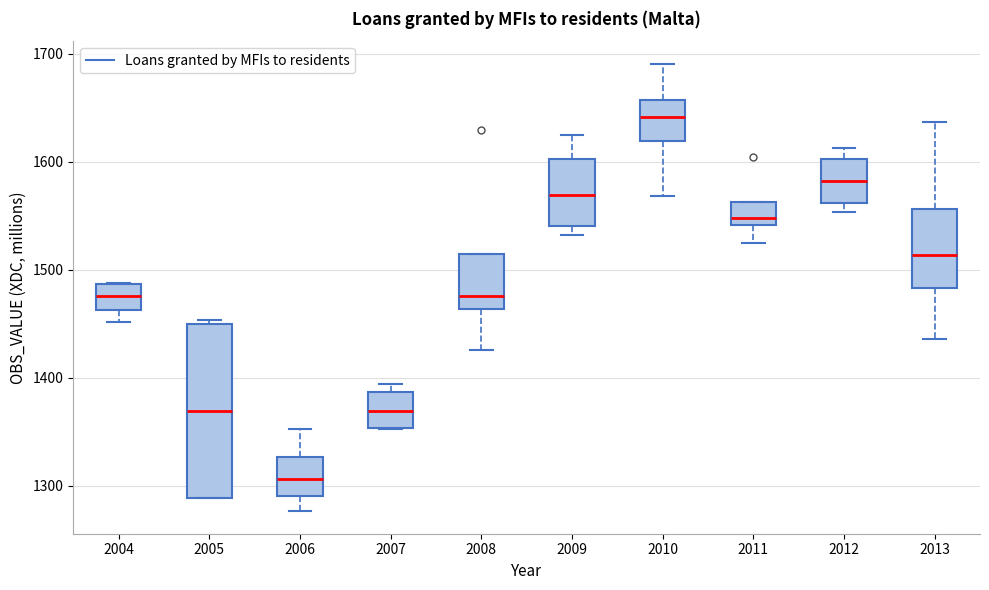

Comparing the boxes themselves (not the whiskers), which one is the tallest?

2005